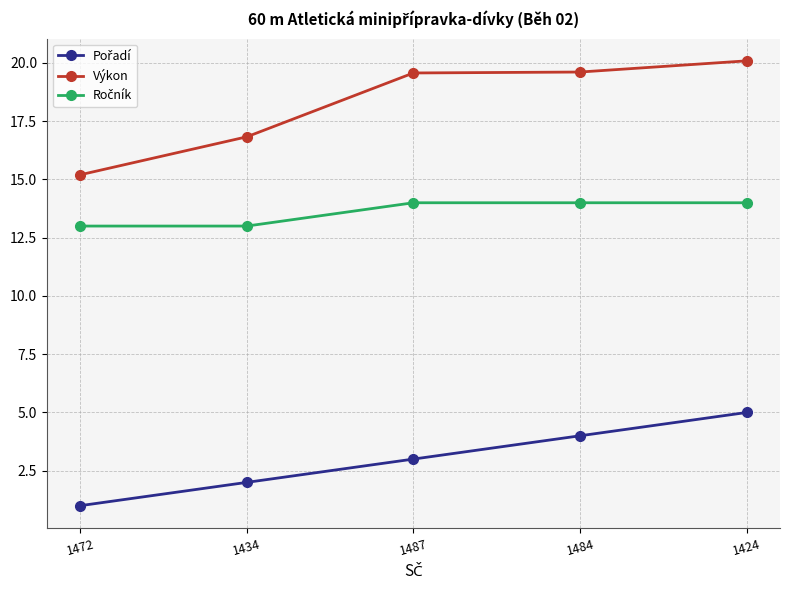

What is the sum of the Výkon values at 1472 and 1424?

35.3